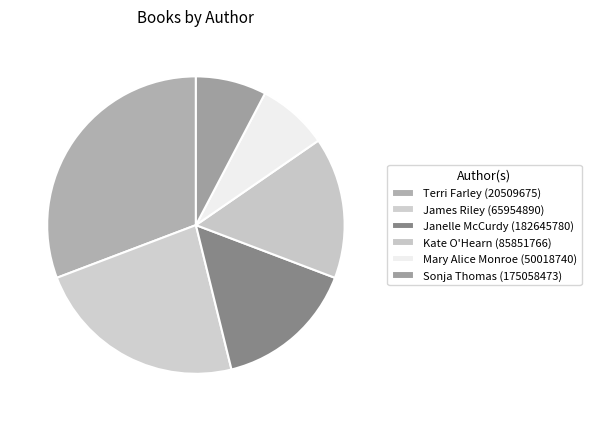

Count the number of slices in the pie.

6